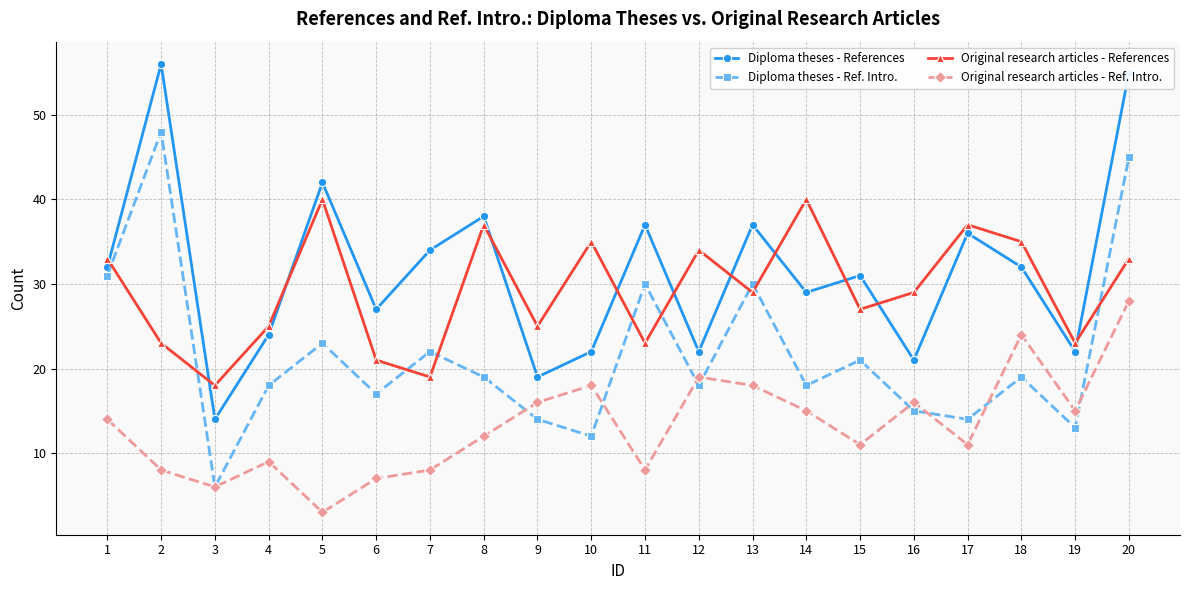

At 4, list the series in order from smallest to largest.

Original research articles - Ref. Intro., Diploma theses - Ref. Intro., Diploma theses - References, Original research articles - References